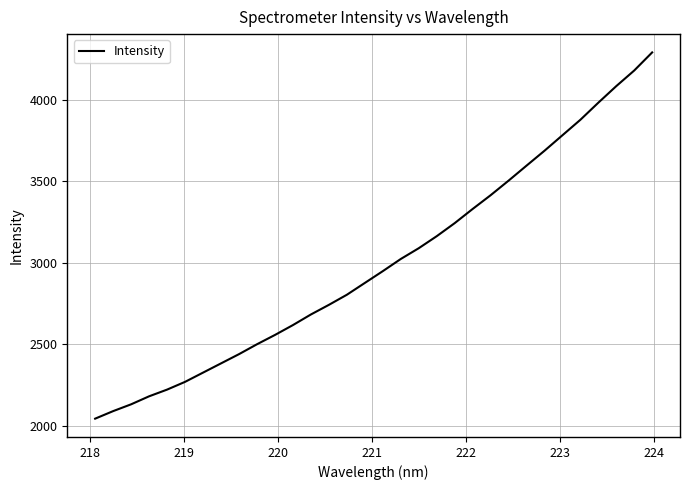

What is the difference between the maximum and minimum values?

2244.4